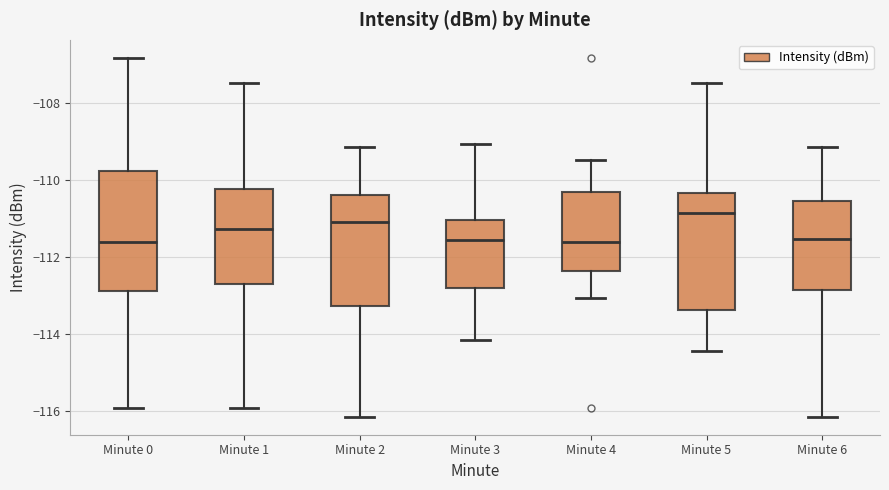

Where is the lower edge of the box for Minute 1 on the y-axis? The values are not printed on the chart, so give them approximately, as read against the axis.

-112.6